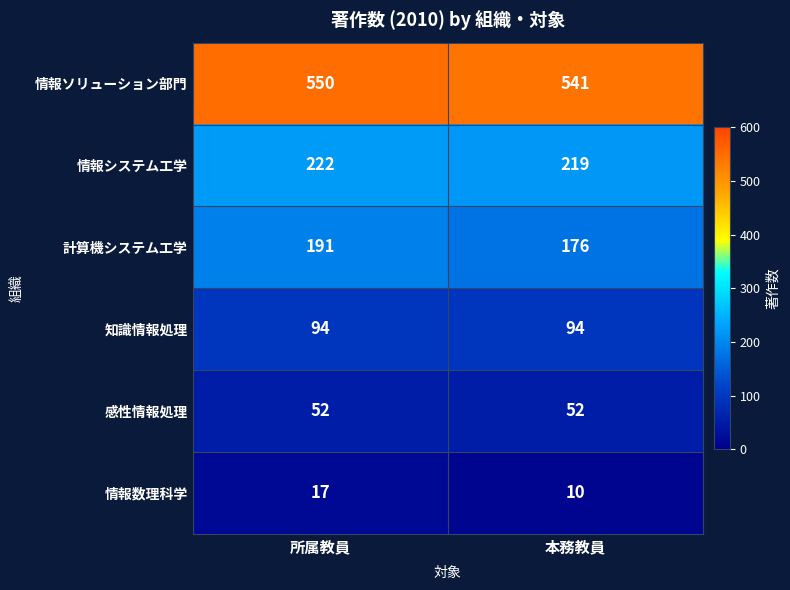

Reading left to right, what are all the values shown in this chart?

情報ソリューション部門: 所属教員=550	本務教員=541
情報システム工学: 所属教員=222	本務教員=219
計算機システム工学: 所属教員=191	本務教員=176
知識情報処理: 所属教員=94	本務教員=94
感性情報処理: 所属教員=52	本務教員=52
情報数理科学: 所属教員=17	本務教員=10